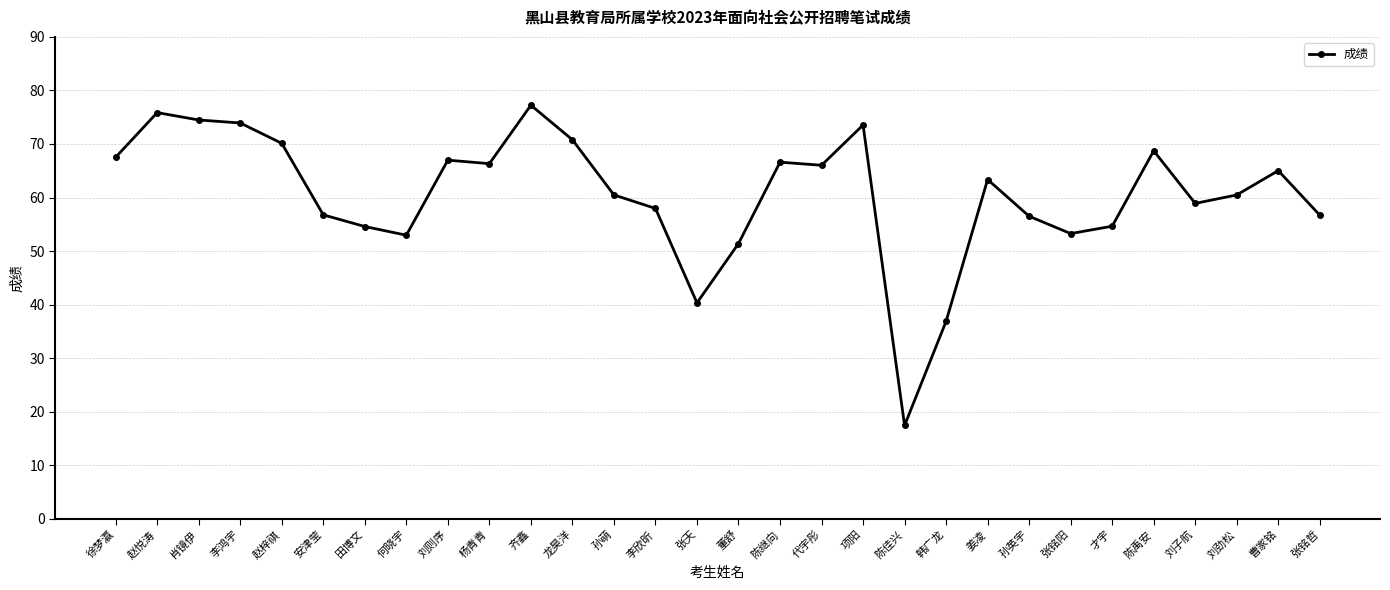

How many lines are shown in the chart?

1